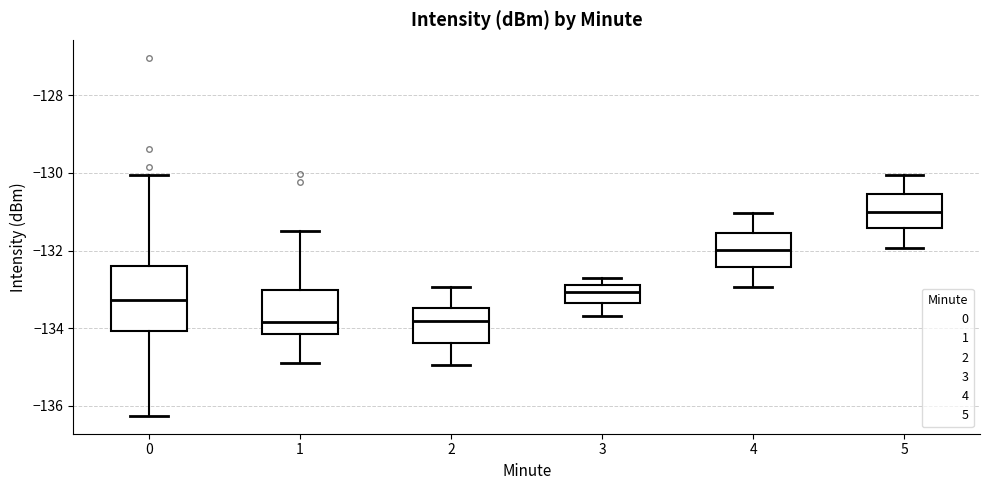

Comparing the boxes themselves (not the whiskers), which one is the tallest?

0